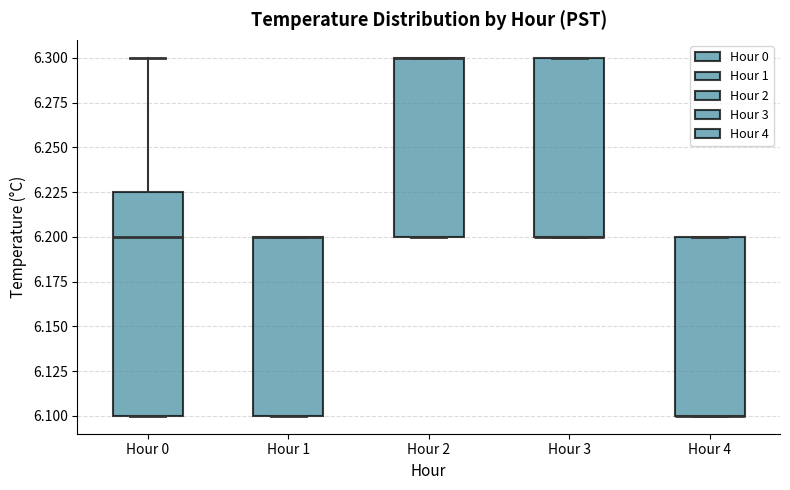

Reading left to right, read every box against the y-axis: the position of its median line, the range the box covers, and the ends of its whiskers. The values are not printed on the chart, so give them approximately, as read against the axis.

Hour 0: median 6.200, box 6.100 to 6.225, whiskers 6.100 to 6.300
Hour 1: median 6.200 (drawn on the box's upper edge), box 6.100 to 6.200, whiskers 6.100 to 6.200
Hour 2: median 6.300 (drawn on the box's upper edge), box 6.200 to 6.300, whiskers 6.200 to 6.300
Hour 3: median 6.200 (drawn on the box's lower edge), box 6.200 to 6.300, whiskers 6.200 to 6.300
Hour 4: median 6.100 (drawn on the box's lower edge), box 6.100 to 6.200, whiskers 6.100 to 6.200